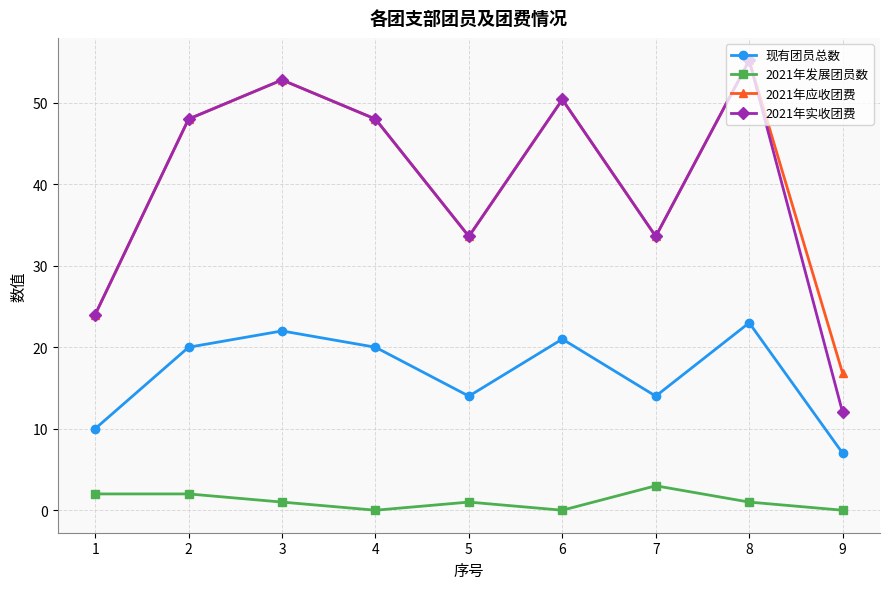

True or false: 现有团员总数 has more than 0 points higher than both neighbors.

True